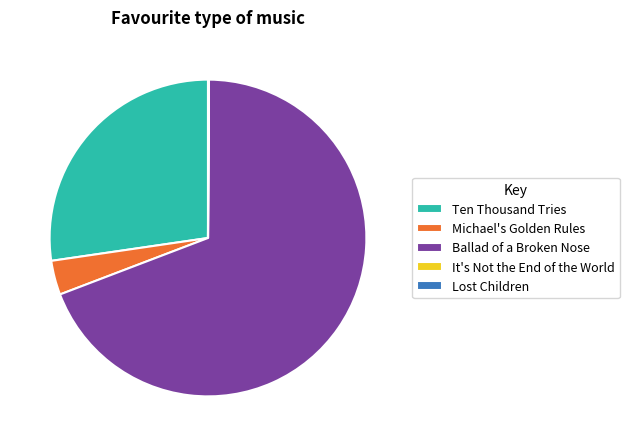

Between Michael's Golden Rules and Ten Thousand Tries, which is larger?

Ten Thousand Tries